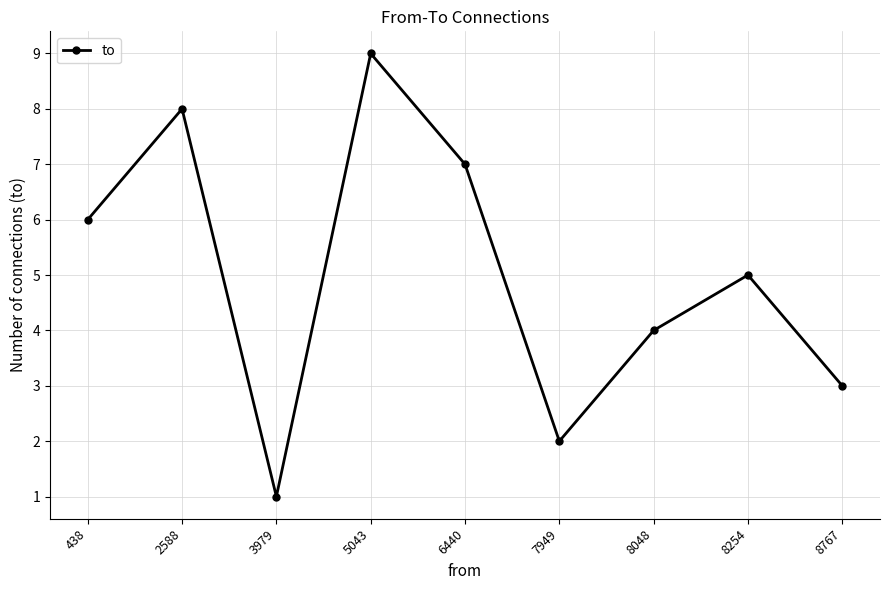

Rank the categories by value from highest to lowest.

5043, 2588, 6440, 438, 8254, 8048, 8767, 7949, 3979